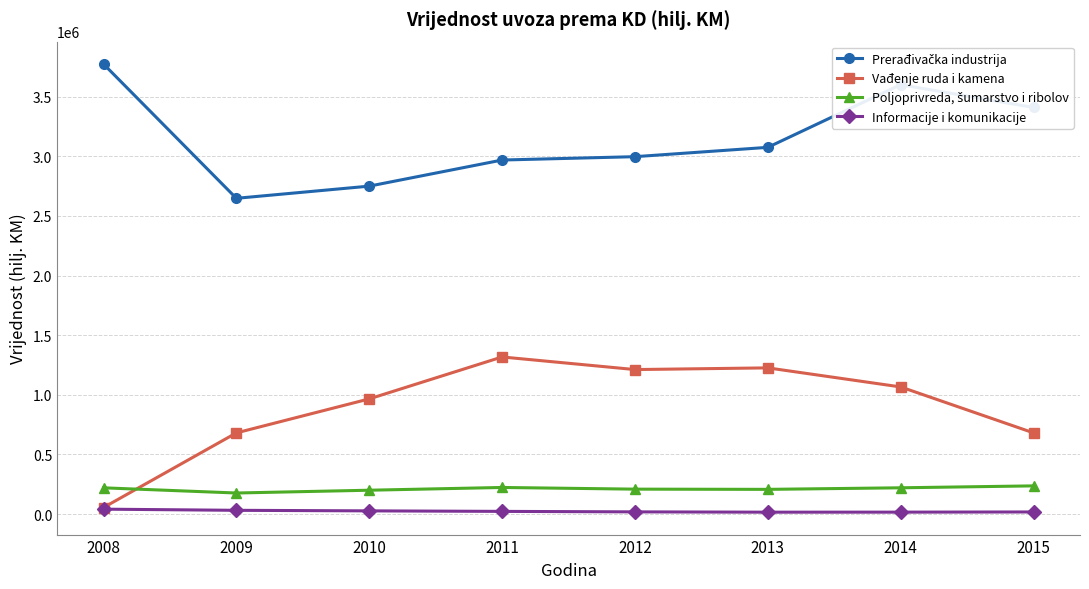

What is the total value across all series at 2012?

4436124